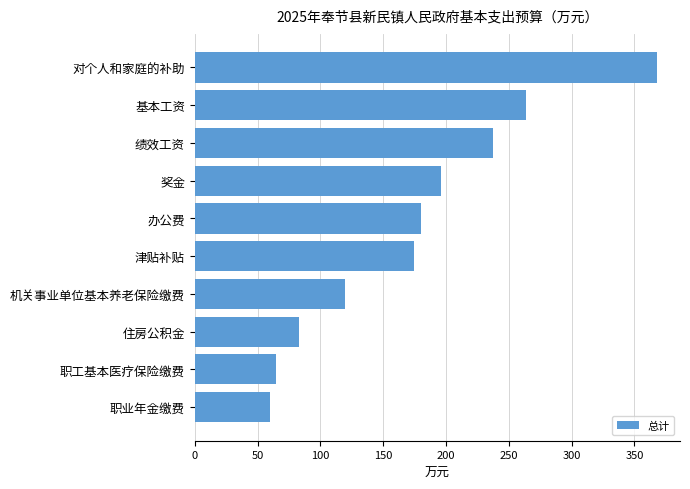

Reading bottom to top, extract all data points from this chart.

职业年金缴费=59.7	职工基本医疗保险缴费=64.5	住房公积金=83.1	机关事业单位基本养老保险缴费=119.3	津贴补贴=174.2	办公费=179.9	奖金=196.3	绩效工资=237.4	基本工资=263.6	对个人和家庭的补助=367.8